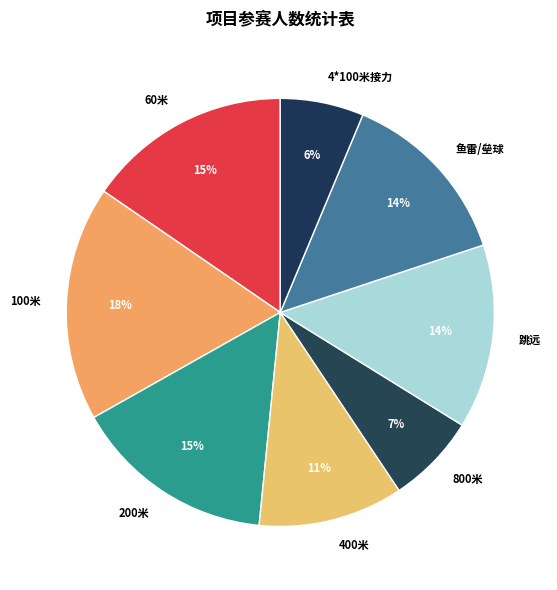

How many slices are in this pie chart?

8